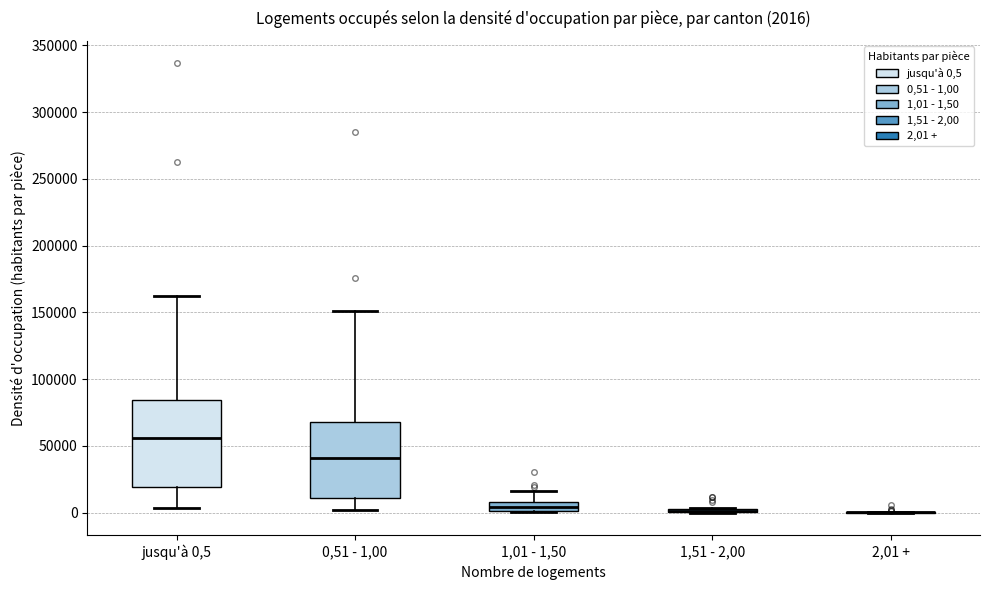

Which box is the tallest, from its lower edge to its upper edge?

jusqu'à 0,5